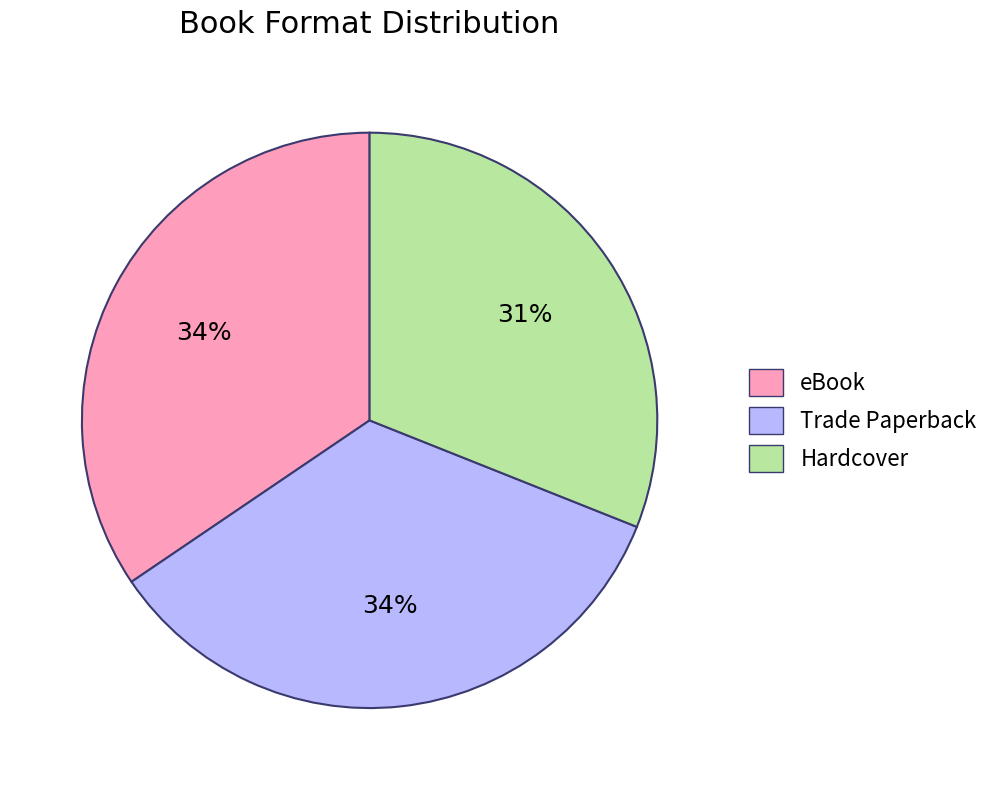

What is the ratio of the value at eBook to the value at Trade Paperback?

1.0